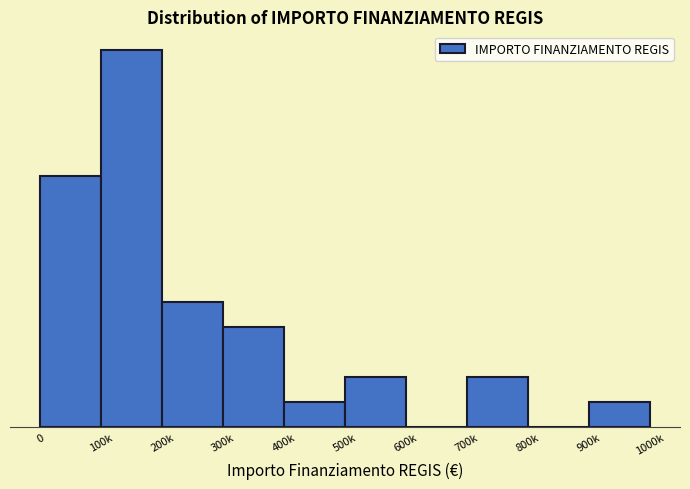

Are the bars horizontal?

No